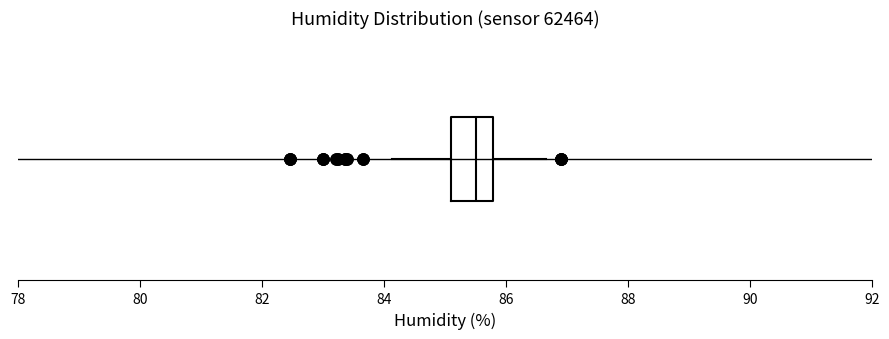

Read this box plot against the x-axis: the position of the median line, the range covered by the box, and the ends of both whiskers. The values are not printed on the chart, so give them approximately, as read against the axis.

median 85.6, box 85.0 to 85.8, whiskers 84.2 to 86.6